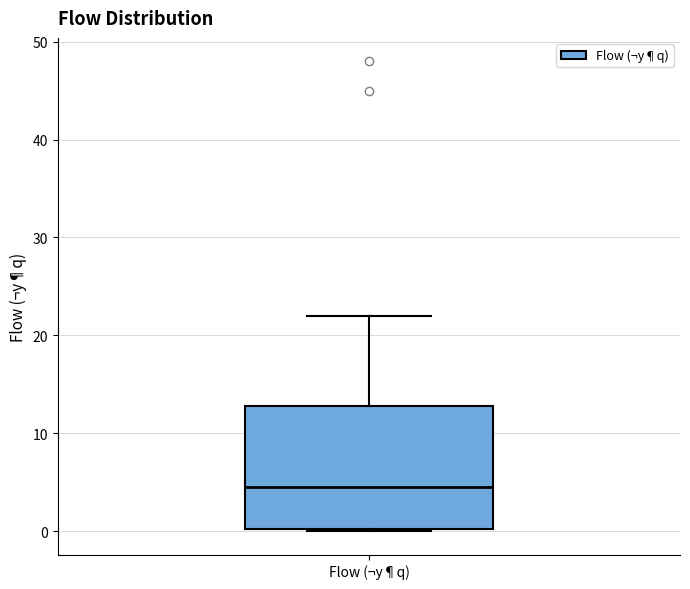

Read this box plot against the y-axis: the position of the median line, the range covered by the box, and the ends of both whiskers. The values are not printed on the chart, so give them approximately, as read against the axis.

median 5, box 0 to 13, whiskers 0 to 22